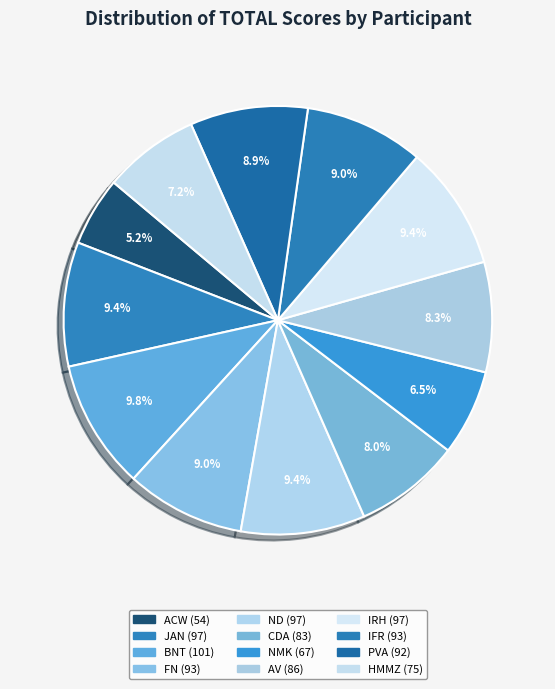

Which slice is the smallest?

ACW